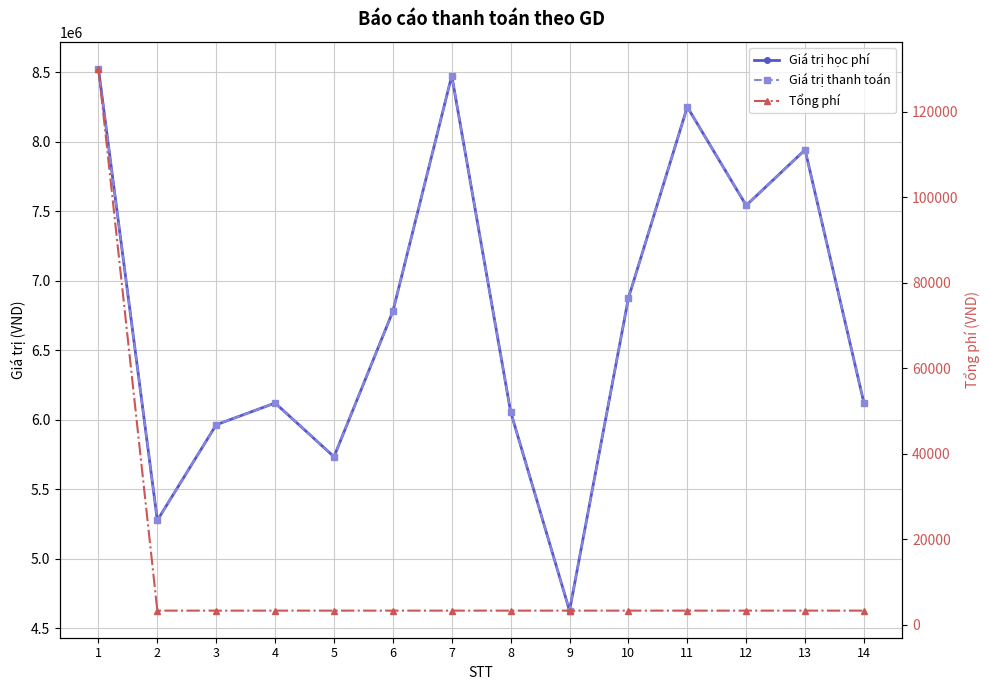

What is the difference between the maximum and second lowest values in the Giá trị thanh toán series?

3248500